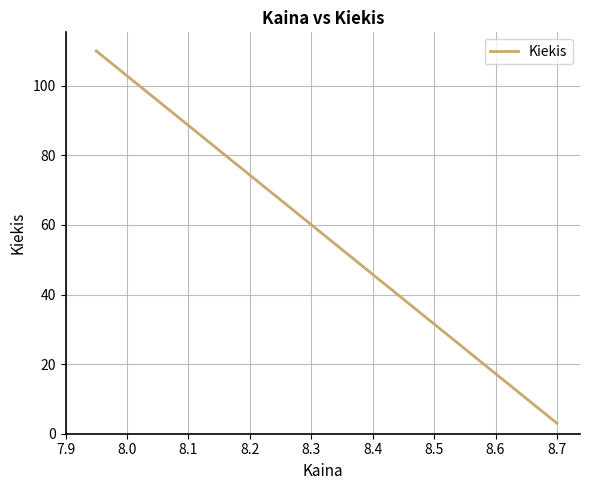

What is the change in value from 7.9 to 8.0?

-107